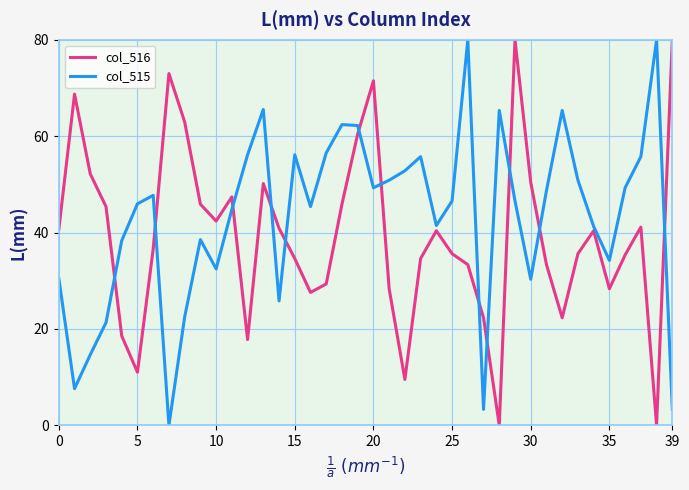

List the series in order of their overall mean, lowest first.

col_516, col_515